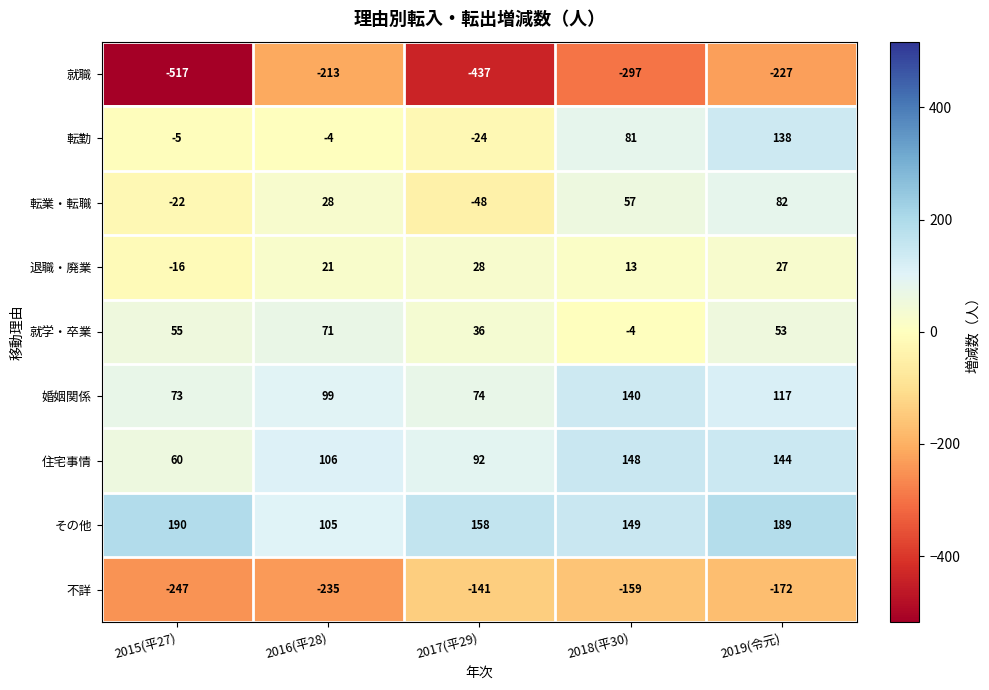

Count the number of data series in this chart.

9